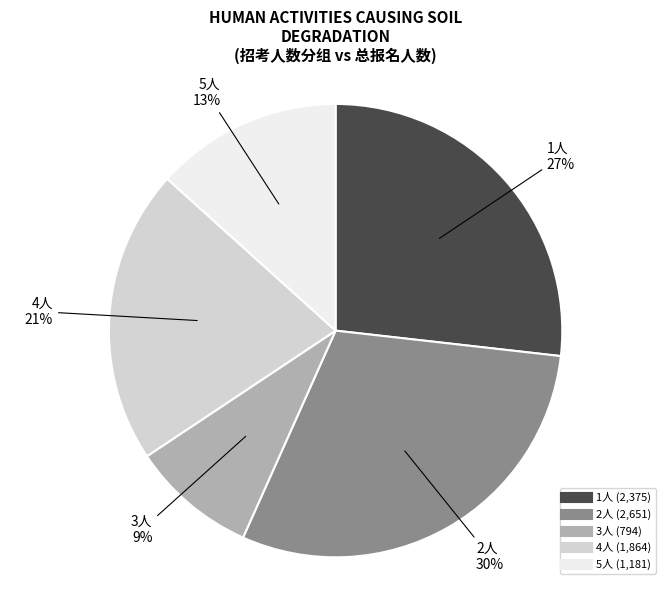

To the nearest percent, what is the average slice percentage?

20%